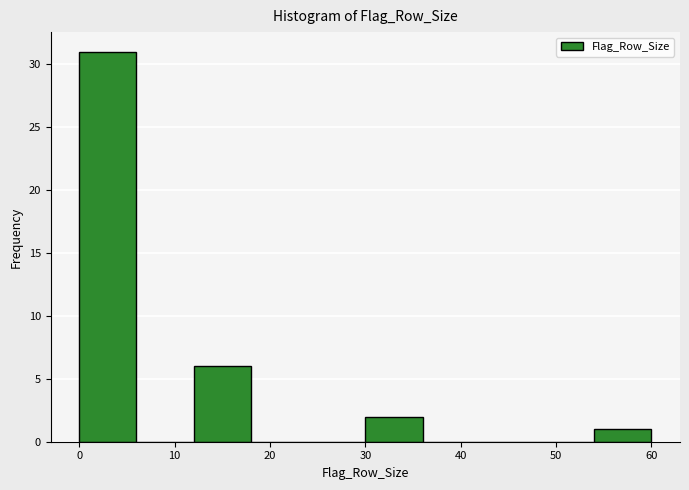

Reading left to right, list every bar in this chart as the range it spans on the x-axis followed by its height. The values are not printed on the chart, so give them approximately, as read against the axis.

0 to 6: 31
6 to 12: 0
12 to 18: 6
18 to 24: 0
24 to 30: 0
30 to 36: 2
36 to 42: 0
42 to 48: 0
48 to 54: 0
54 to 60: 1